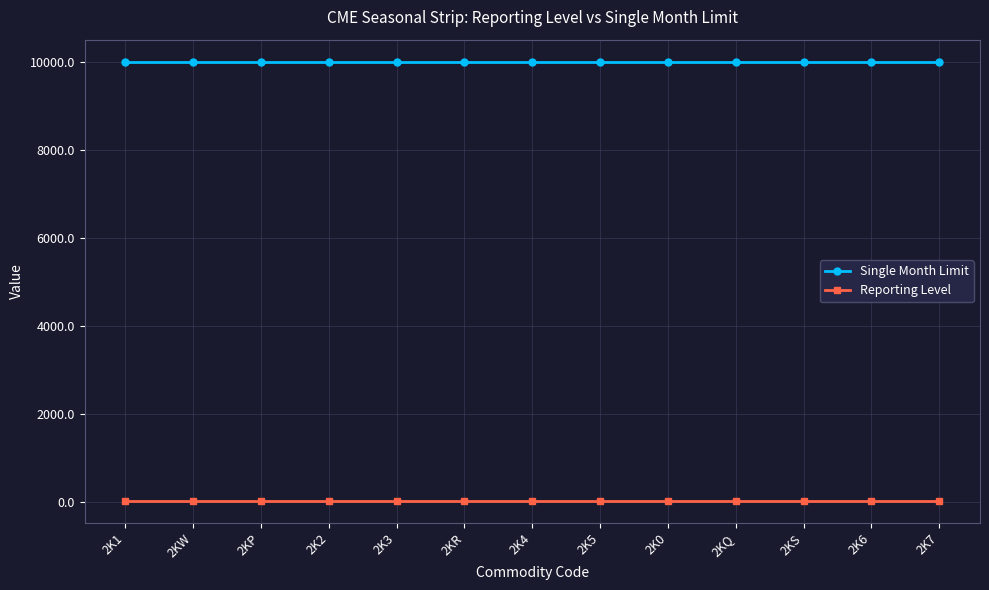

Reading left to right, transcribe all the data shown in this chart.

Single Month Limit: 10000	10000	10000	10000	10000	10000	10000	10000	10000	10000	10000	10000	10000
Reporting Level: 25	25	25	25	25	25	25	25	25	25	25	25	25